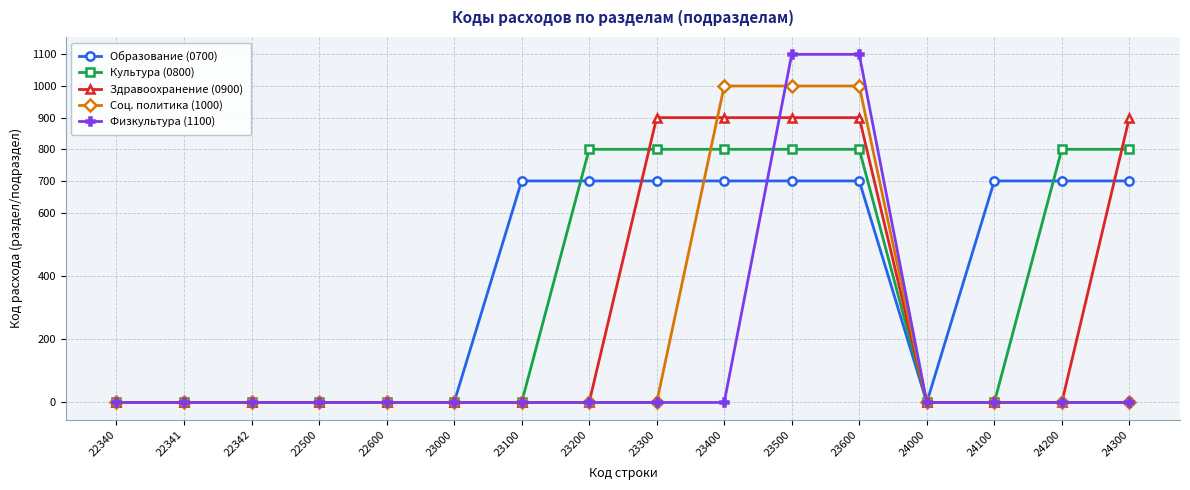

Rank the series at 23400 from lowest to highest value.

Физкультура (1100), Образование (0700), Культура (0800), Здравоохранение (0900), Соц. политика (1000)